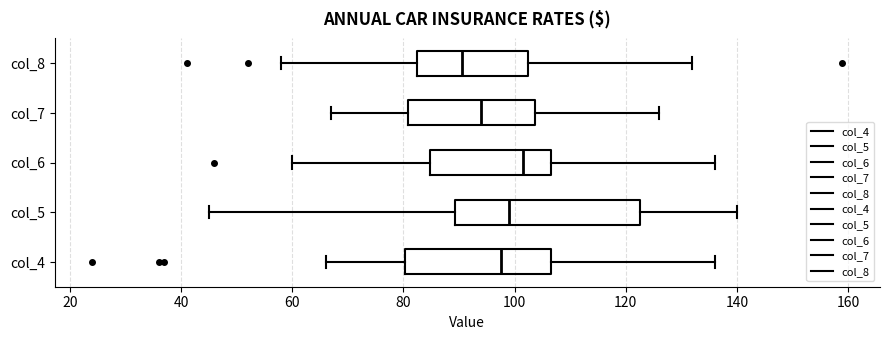

Reading bottom to top, transcribe this box plot: for each box, give where its median line is, the range the box spans, and where its two whiskers end, as read against the x-axis. The values are not printed on the chart, so give them approximately, as read against the axis.

col_4: median 98, box 80 to 106, whiskers 66 to 136
col_5: median 100, box 90 to 122, whiskers 46 to 140
col_6: median 102, box 84 to 106, whiskers 60 to 136
col_7: median 94, box 80 to 104, whiskers 68 to 126
col_8: median 90, box 82 to 102, whiskers 58 to 132